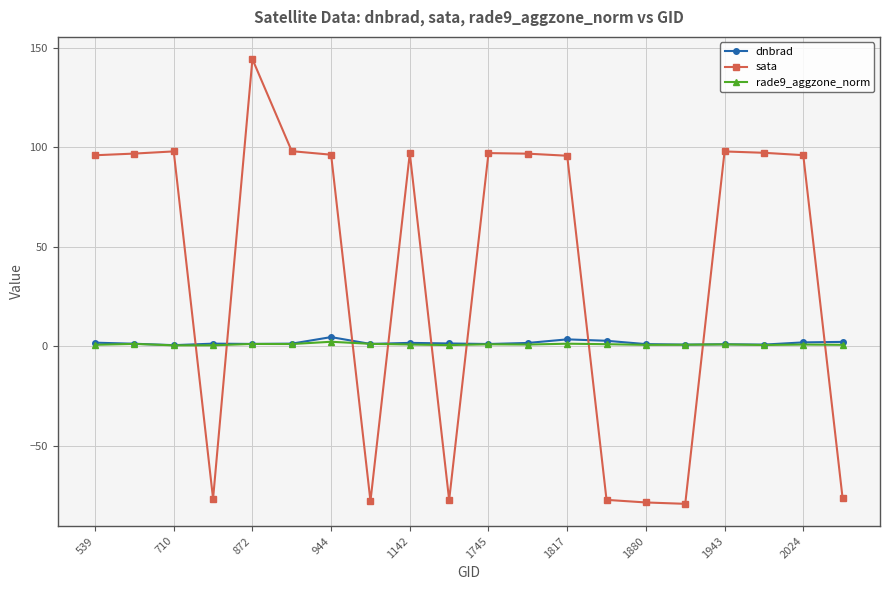

How many series are shown in this chart?

3